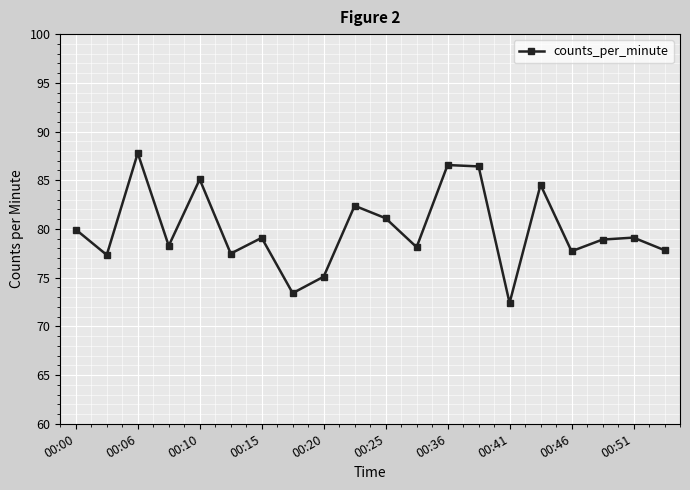

True or false: the data has more than 2 interior local peaks.

True